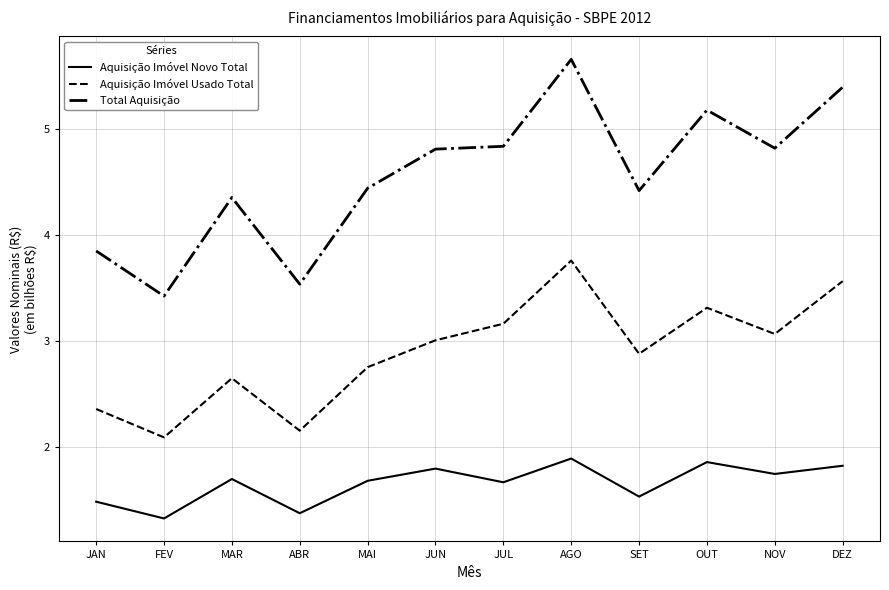

True or false: Total Aquisição and Aquisição Imóvel Novo Total intersect in this chart.

False